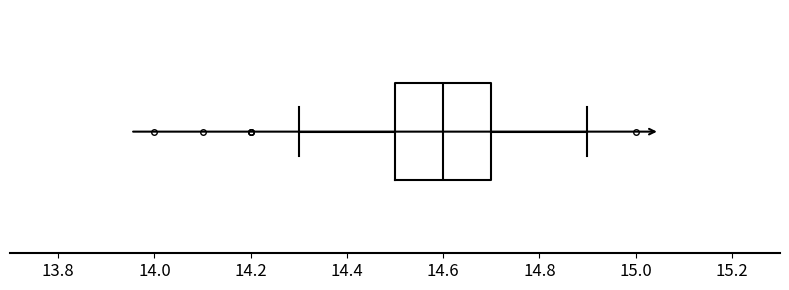

Where does the median line of the box sit on the x-axis? The values are not printed on the chart, so give them approximately, as read against the axis.

14.6